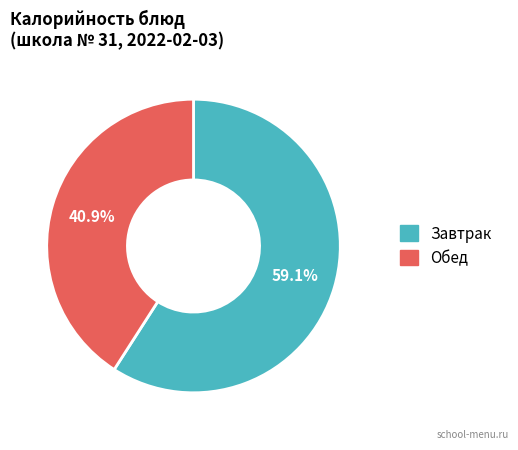

Does any single category account for the majority?

Yes